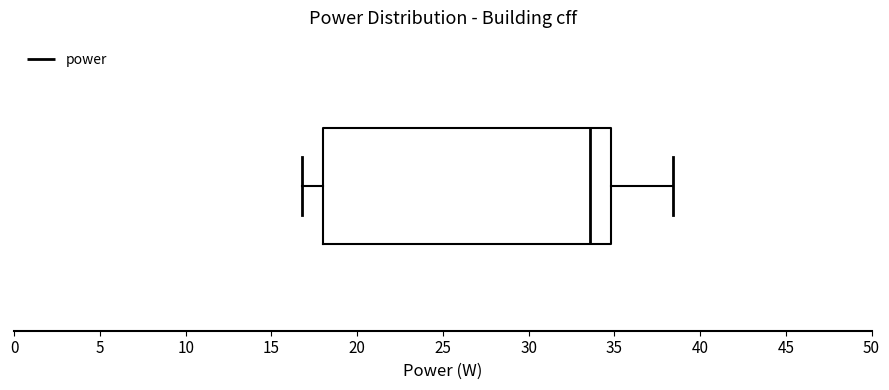

Transcribe this box plot: give where the median line is, the range the box spans, and where the two whiskers end, as read against the x-axis. The values are not printed on the chart, so give them approximately, as read against the axis.

median 33.5, box 18.0 to 35.0, whiskers 17.0 to 38.5